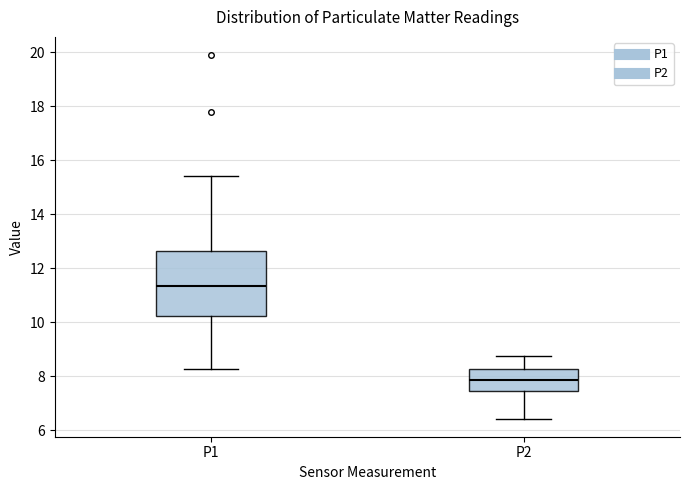

Which box is the tallest, from its lower edge to its upper edge?

P1